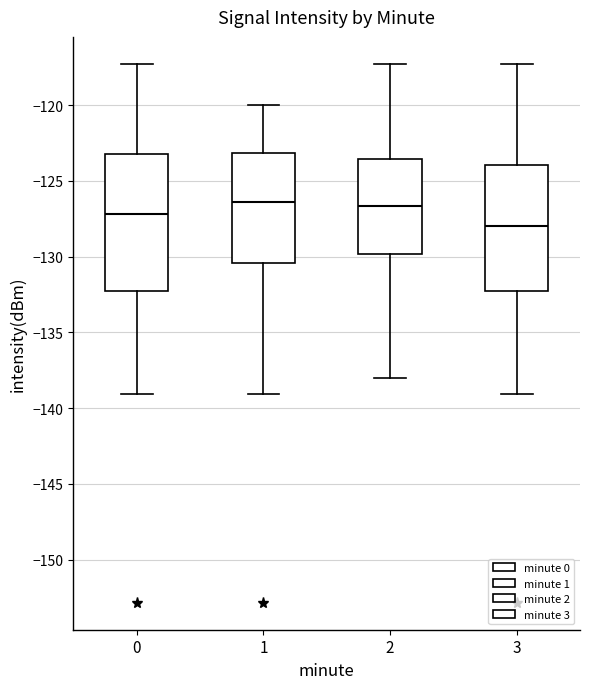

Reading left to right, read every box against the y-axis: the position of its median line, the range the box covers, and the ends of its whiskers. The values are not printed on the chart, so give them approximately, as read against the axis.

0: median -127.0, box -132.5 to -123.0, whiskers -139.0 to -117.5
1: median -126.5, box -130.5 to -123.0, whiskers -139.0 to -120.0
2: median -126.5, box -130.0 to -123.5, whiskers -138.0 to -117.5
3: median -128.0, box -132.5 to -124.0, whiskers -139.0 to -117.5